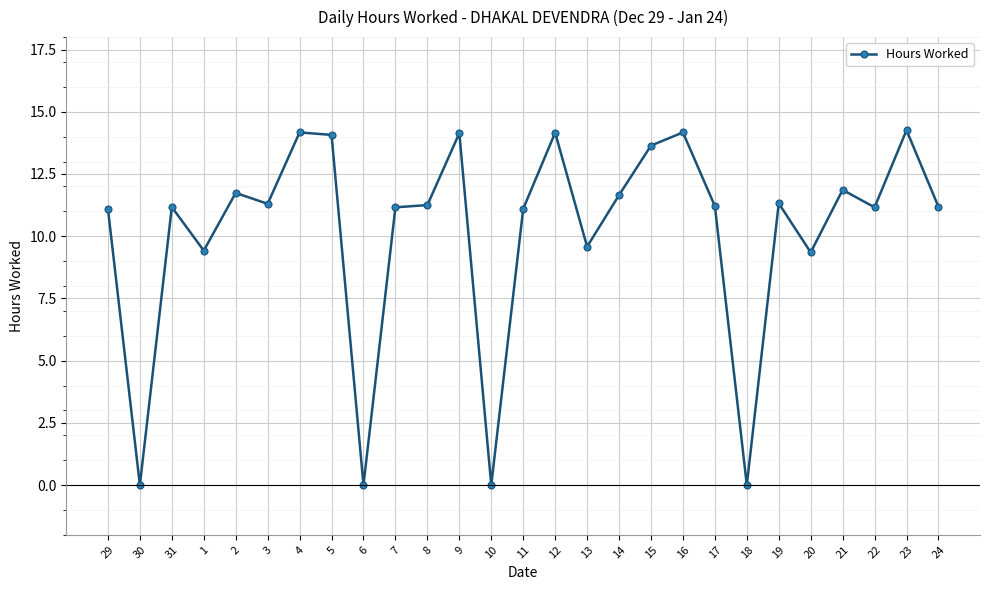

What is the sum of all values?

274.2